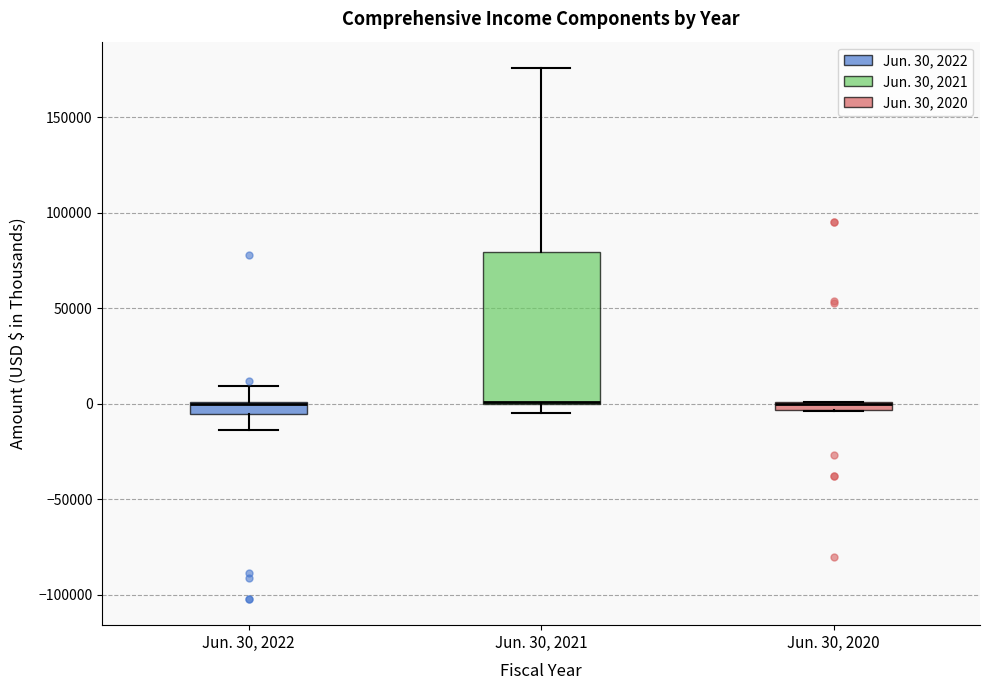

Where does the upper whisker of the box for Jun. 30, 2022 end on the y-axis? The values are not printed on the chart, so give them approximately, as read against the axis.

10000